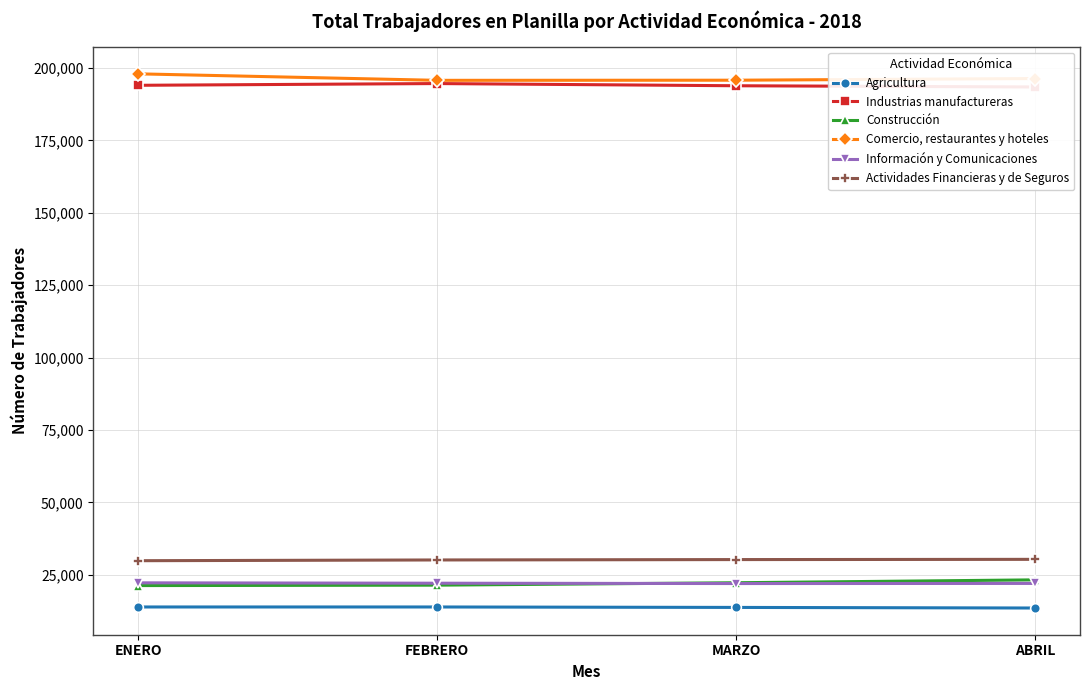

What is the value of the Construcción point at the 4th from the left?

23223